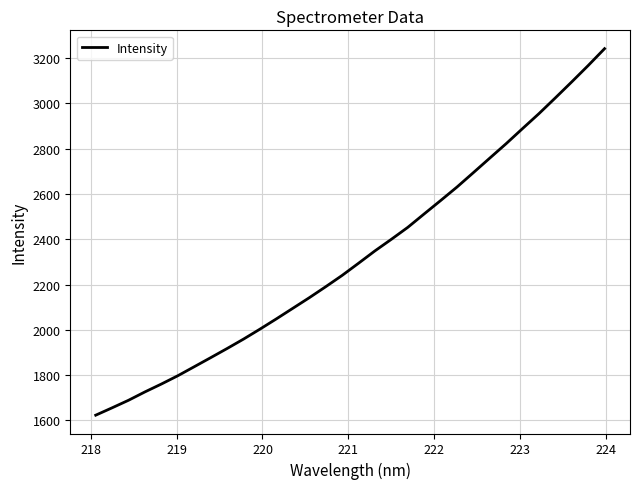

Does the chart have visible grid lines?

Yes